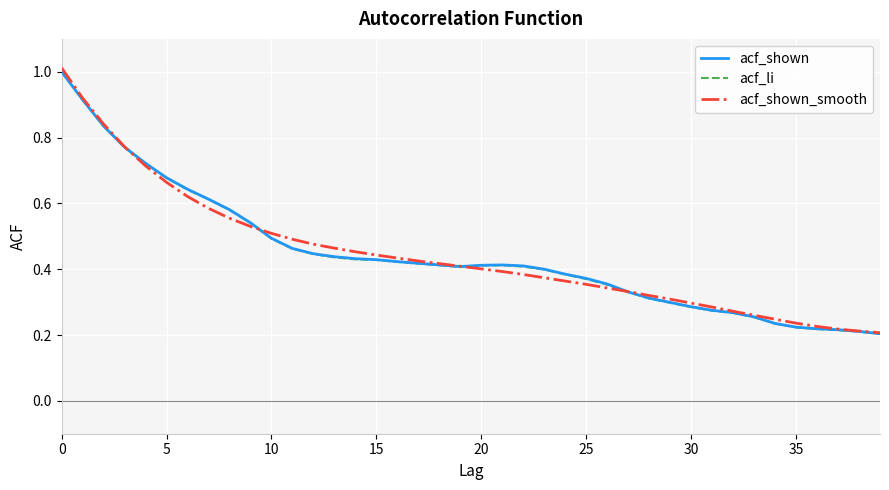

Rank the series by their average value, from highest to lowest.

acf_shown_smooth, acf_shown, acf_li